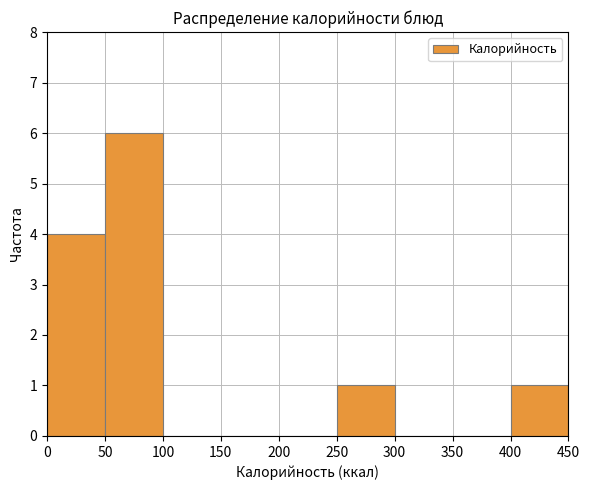

Which range on the x-axis has the tallest bar?

50 to 100